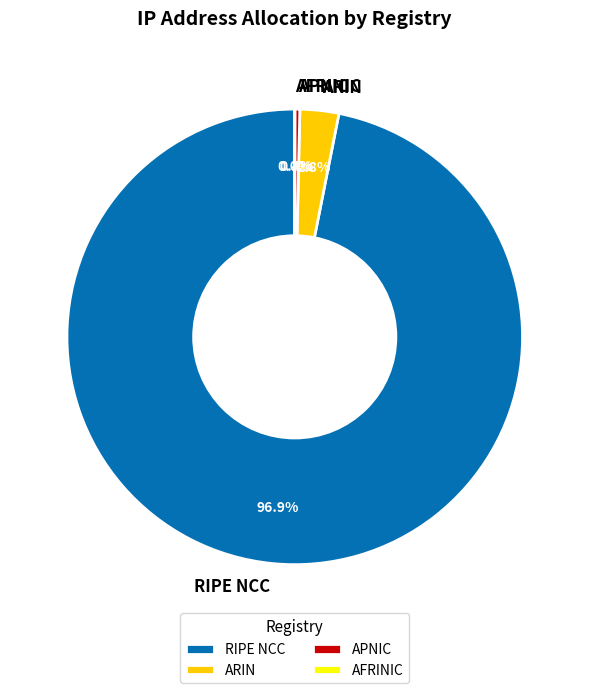

What is the ratio of the value at RIPE NCC to the value at APNIC?

273.9